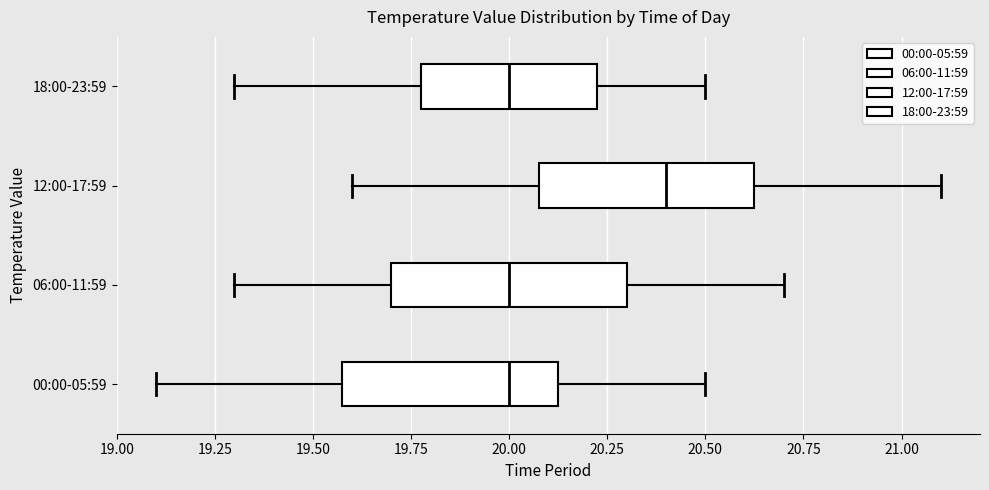

Reading bottom to top, transcribe this box plot: for each box, give where its median line is, the range the box spans, and where its two whiskers end, as read against the x-axis. The values are not printed on the chart, so give them approximately, as read against the axis.

00:00-05:59: median 20.00, box 19.60 to 20.15, whiskers 19.10 to 20.50
06:00-11:59: median 20.00, box 19.70 to 20.30, whiskers 19.30 to 20.70
12:00-17:59: median 20.40, box 20.10 to 20.65, whiskers 19.60 to 21.10
18:00-23:59: median 20.00, box 19.80 to 20.25, whiskers 19.30 to 20.50